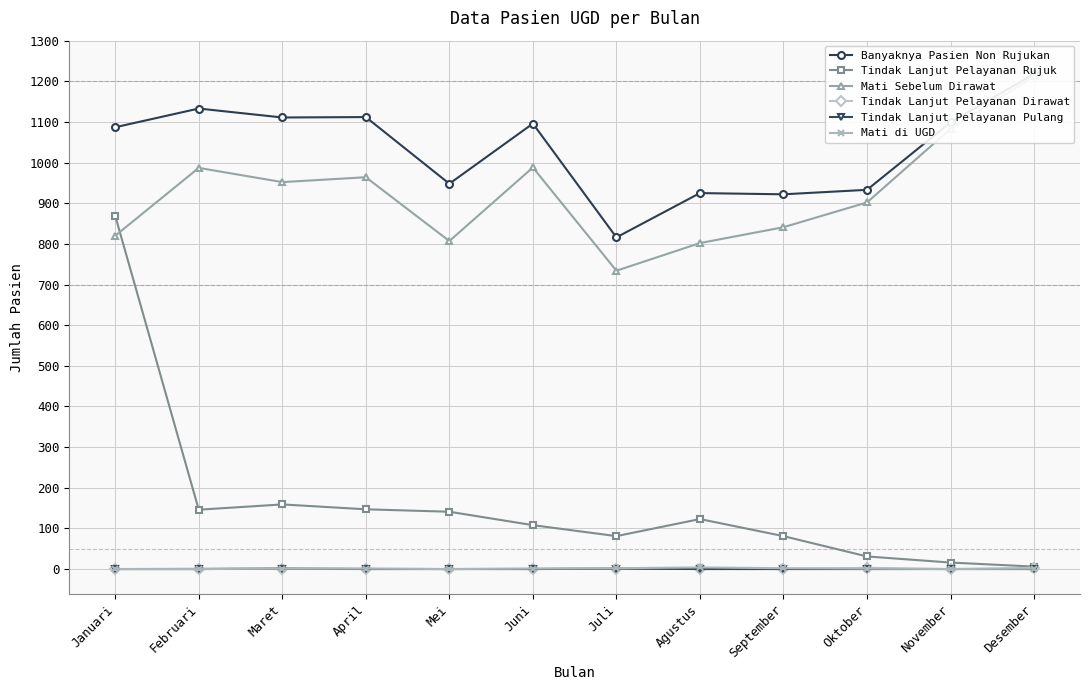

What is the label of the 6th point from the right?

Juli